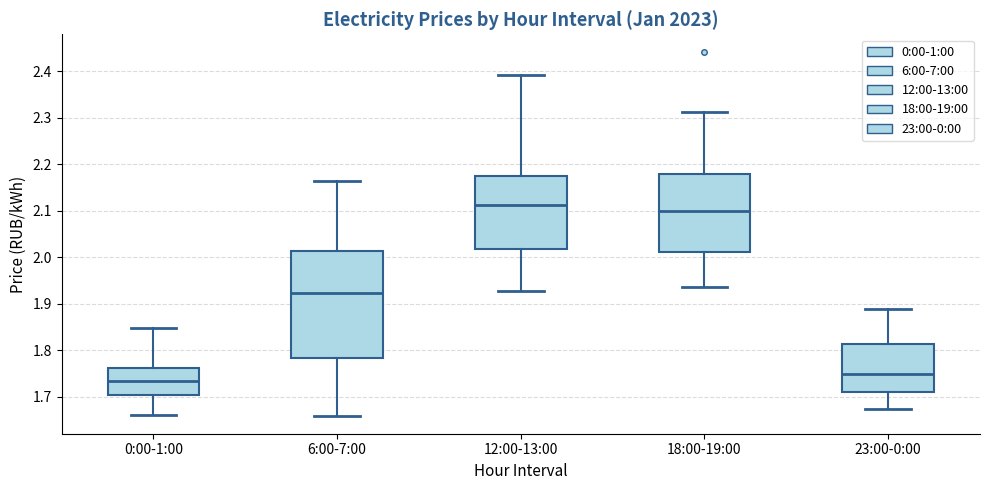

Reading left to right, read every box against the y-axis: the position of its median line, the range the box covers, and the ends of its whiskers. The values are not printed on the chart, so give them approximately, as read against the axis.

0:00-1:00: median 1.73, box 1.70 to 1.76, whiskers 1.66 to 1.85
6:00-7:00: median 1.92, box 1.78 to 2.01, whiskers 1.66 to 2.16
12:00-13:00: median 2.11, box 2.02 to 2.17, whiskers 1.93 to 2.39
18:00-19:00: median 2.10, box 2.01 to 2.18, whiskers 1.94 to 2.31
23:00-0:00: median 1.75, box 1.71 to 1.81, whiskers 1.67 to 1.89